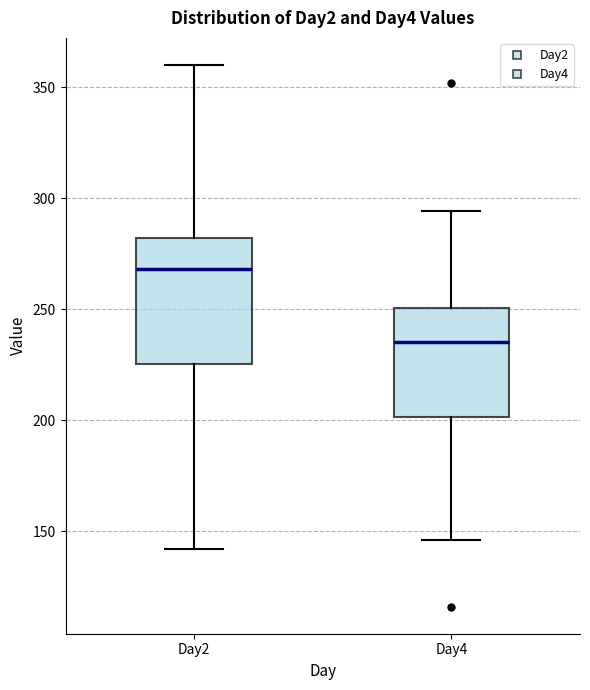

Comparing the boxes themselves (not the whiskers), which one is the tallest?

Day2